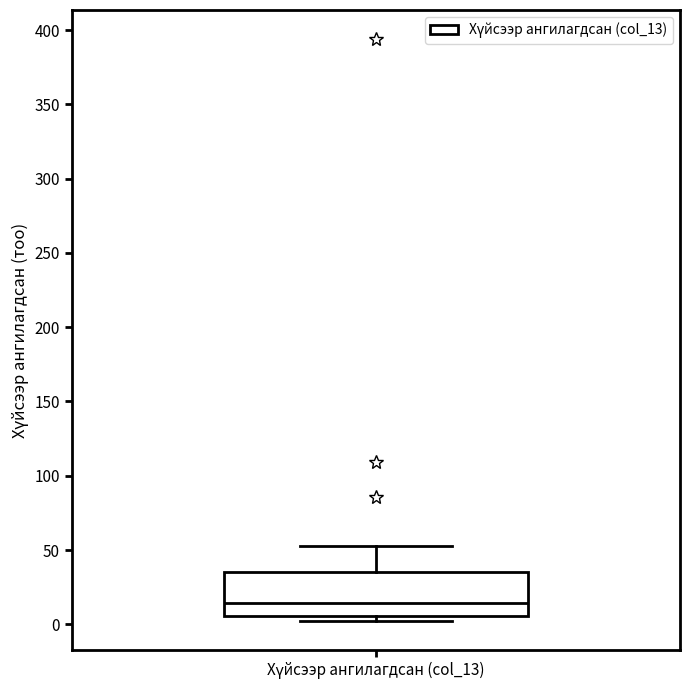

Transcribe this box plot: give where the median line is, the range the box spans, and where the two whiskers end, as read against the y-axis. The values are not printed on the chart, so give them approximately, as read against the axis.

median 15, box 5 to 35, whiskers 0 to 55